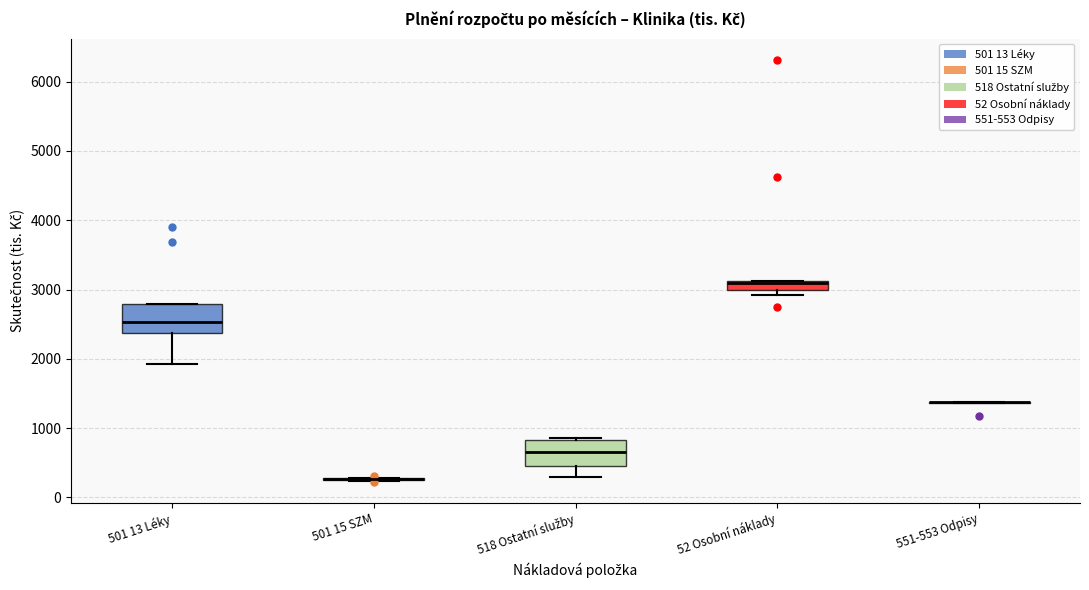

Where is the lower edge of the box for 52 Osobní náklady on the y-axis? The values are not printed on the chart, so give them approximately, as read against the axis.

3000